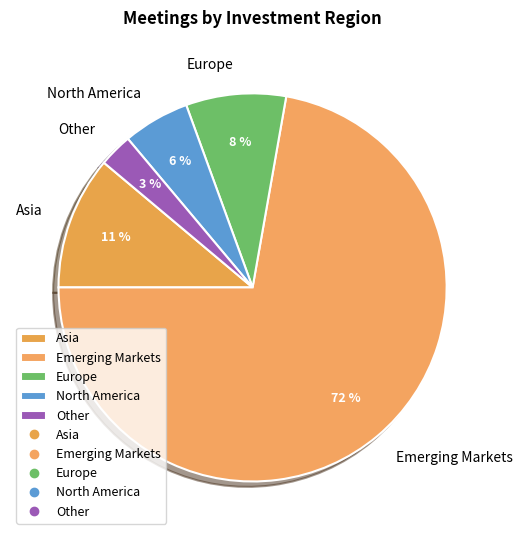

Does any single category account for the majority?

Yes